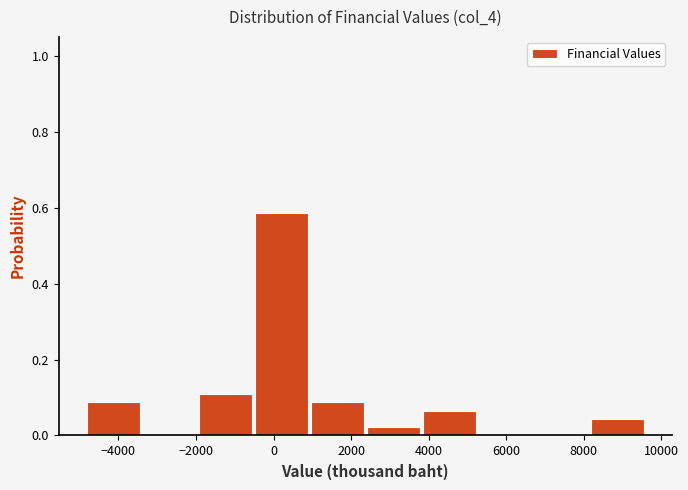

Reading left to right, list every bar in this chart as the range it spans on the x-axis followed by its height. Neither the bar edges nor the heights are printed on the chart, so give them approximately, as read against the axes.

-4800 to -3400: 0.08
-3400 to -2000: 0
-2000 to -400: 0.10
-400 to 1000: 0.58
1000 to 2400: 0.08
2400 to 3800: 0.02
3800 to 5200: 0.06
5200 to 6800: 0
6800 to 8200: 0
8200 to 9600: 0.04